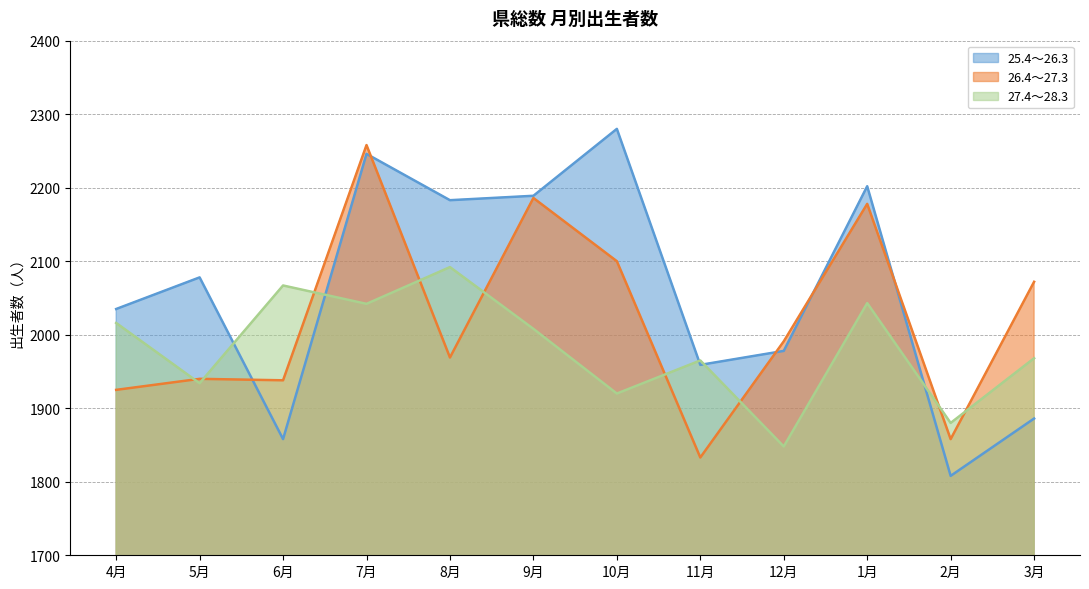

Reading right to left, transcribe all the data shown in this chart.

25.4～26.3: 3月=1886	2月=1808	1月=2202	12月=1978	11月=1959	10月=2280	9月=2189	8月=2183	7月=2246	6月=1858	5月=2078	4月=2035
26.4～27.3: 3月=2072	2月=1858	1月=2178	12月=1991	11月=1833	10月=2100	9月=2186	8月=1969	7月=2258	6月=1938	5月=1940	4月=1925
27.4～28.3: 3月=1968	2月=1880	1月=2043	12月=1848	11月=1965	10月=1920	9月=2008	8月=2092	7月=2042	6月=2067	5月=1934	4月=2016